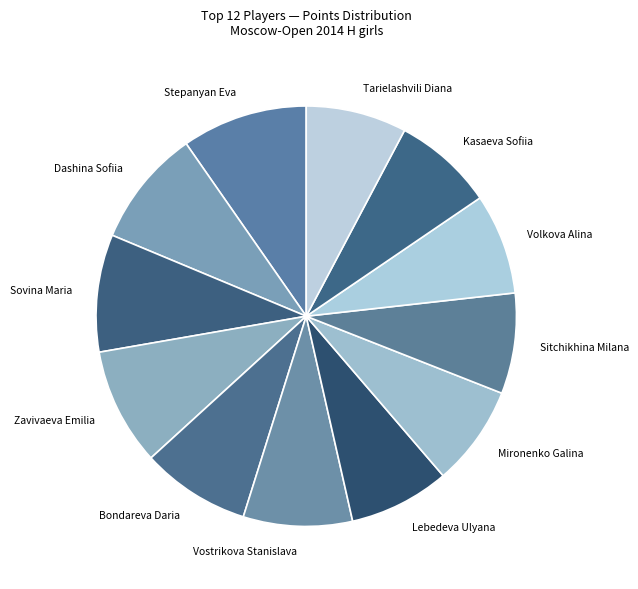

Does Lebedeva Ulyana account for over 50% of the chart?

No